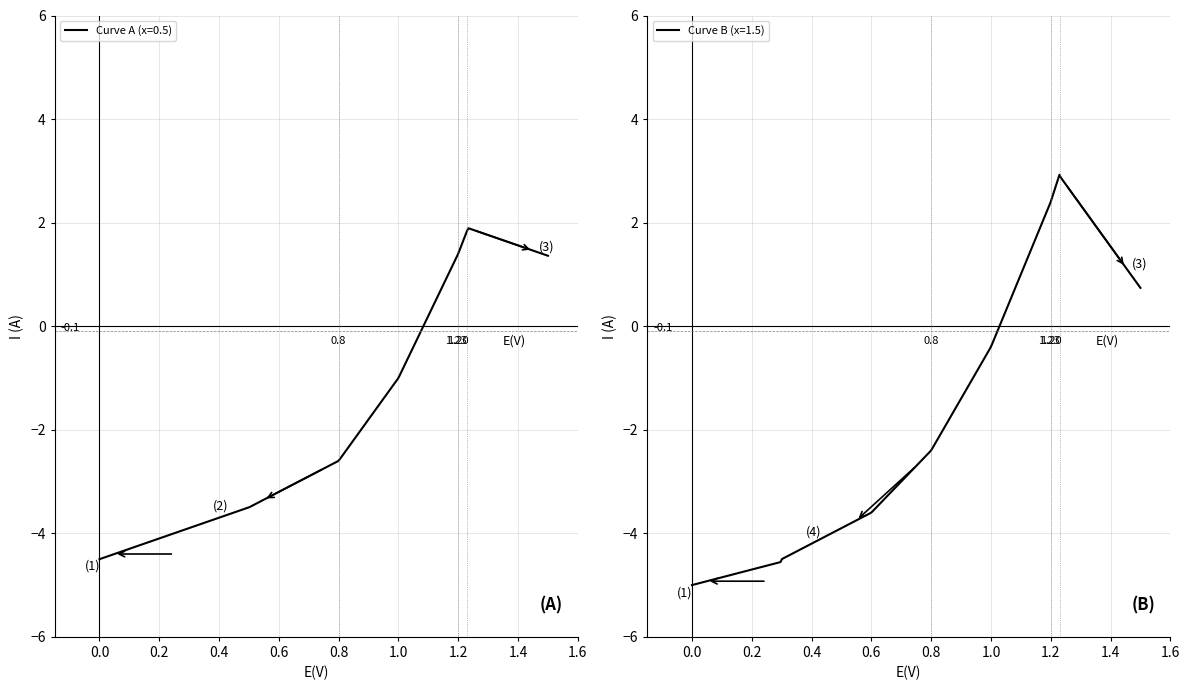

After their last crossing, which series has the higher values: Curve A (x=0.5) or Curve B (x=1.5)?

Curve A (x=0.5)